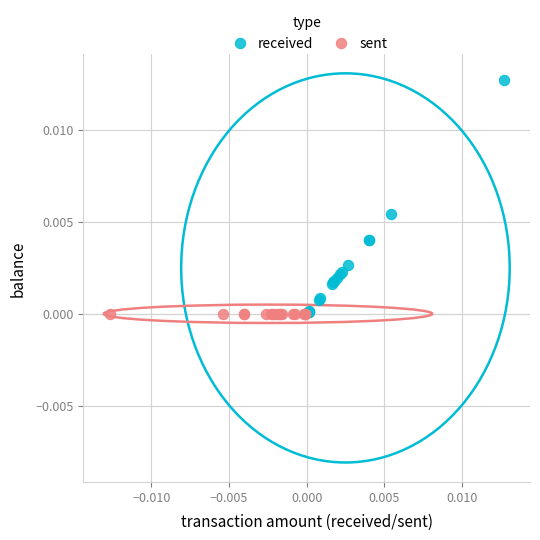

What are all the series names shown in the legend?

received, sent